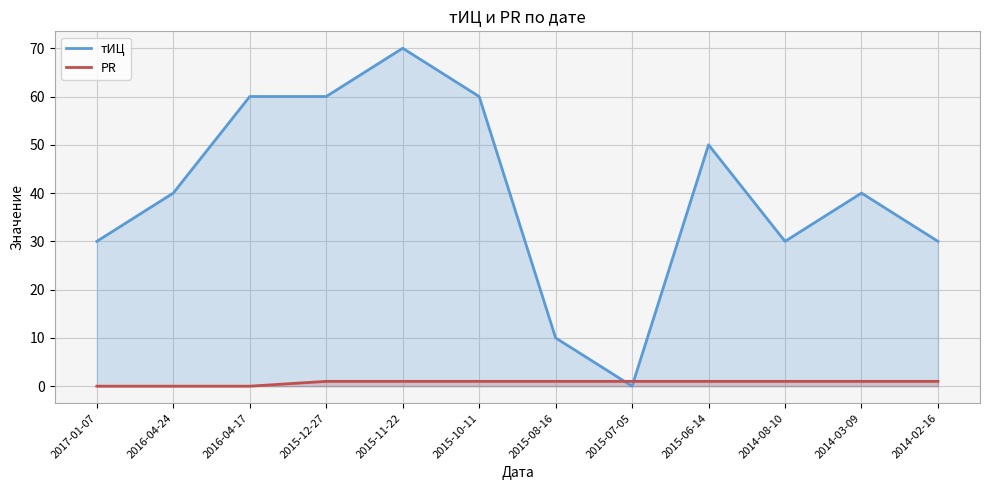

Rank the series by their average value, from lowest to highest.

PR, тИЦ